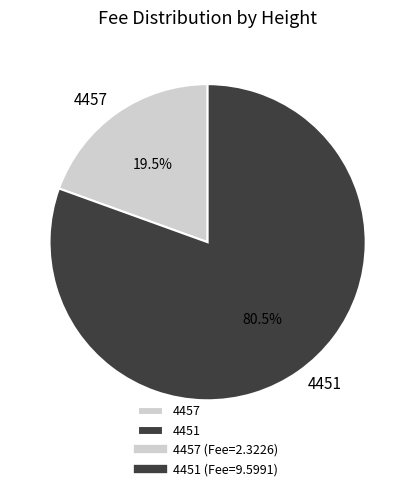

Which category has the smallest portion of the pie?

4457